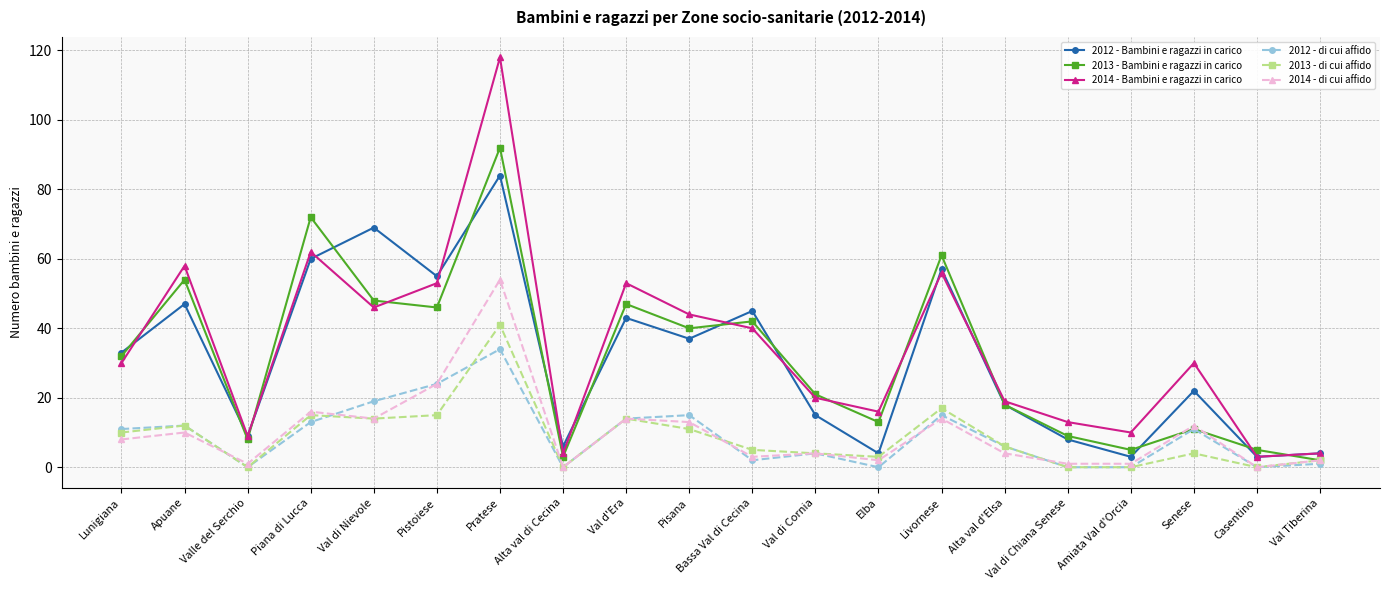

Read the 2013 - Bambini e ragazzi in carico value at Livornese.

61